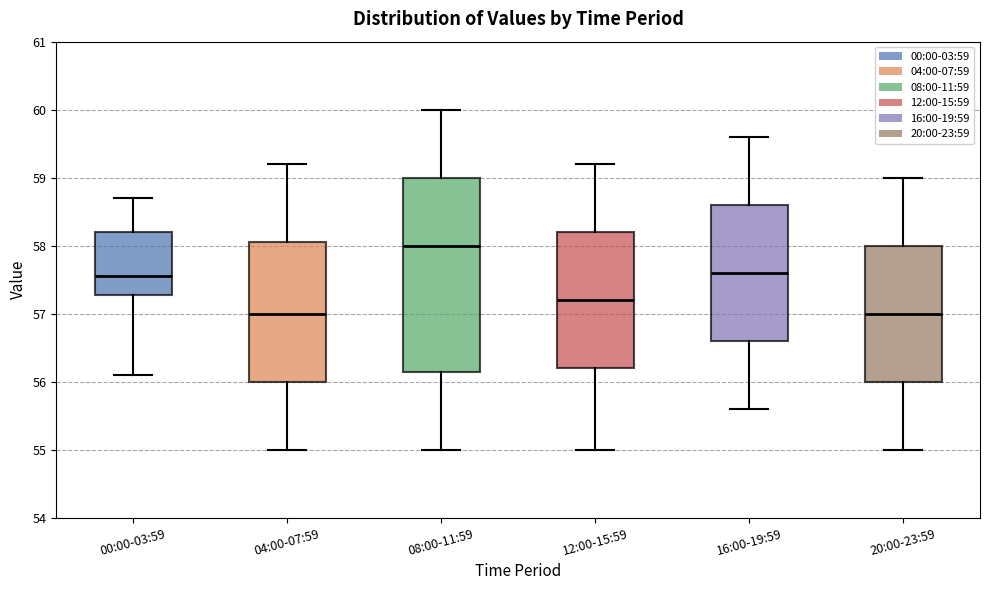

Reading left to right, read every box against the y-axis: the position of its median line, the range the box covers, and the ends of its whiskers. The values are not printed on the chart, so give them approximately, as read against the axis.

00:00-03:59: median 57.6, box 57.3 to 58.2, whiskers 56.1 to 58.7
04:00-07:59: median 57.0, box 56.0 to 58.1, whiskers 55.0 to 59.2
08:00-11:59: median 58.0, box 56.2 to 59.0, whiskers 55.0 to 60.0
12:00-15:59: median 57.2, box 56.2 to 58.2, whiskers 55.0 to 59.2
16:00-19:59: median 57.6, box 56.6 to 58.6, whiskers 55.6 to 59.6
20:00-23:59: median 57.0, box 56.0 to 58.0, whiskers 55.0 to 59.0